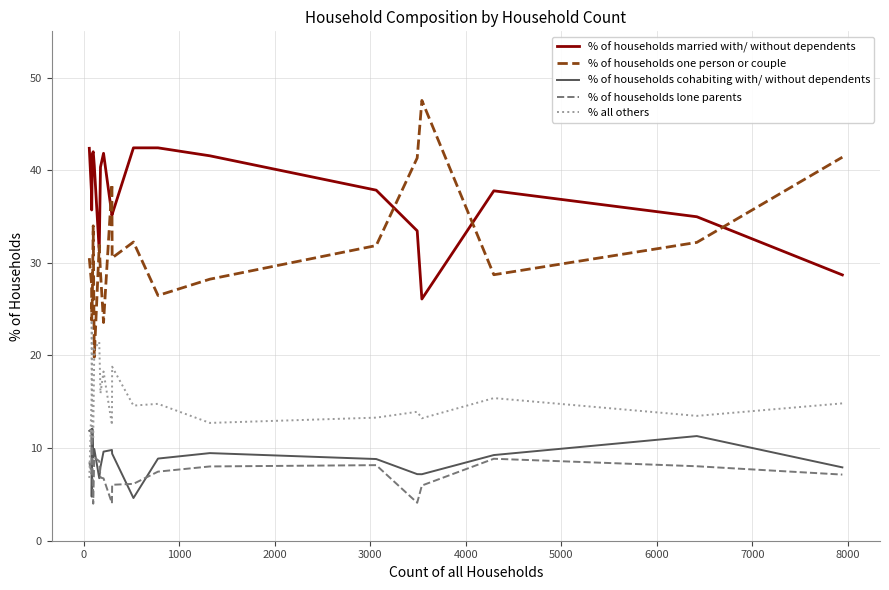

True or false: % all others and % of households married with/ without dependents intersect in this chart.

False